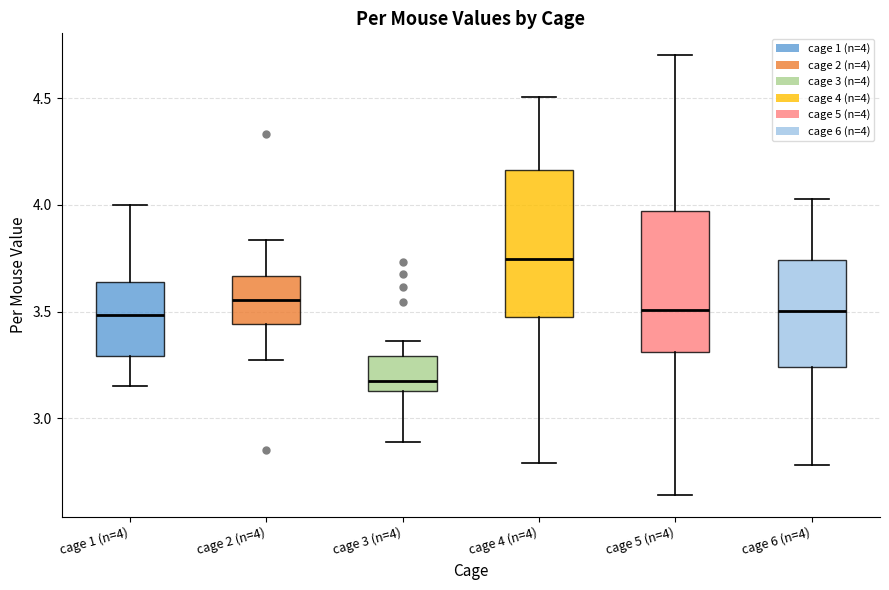

Reading left to right, transcribe this box plot: for each box, give where its median line is, the range the box spans, and where its two whiskers end, as read against the y-axis. The values are not printed on the chart, so give them approximately, as read against the axis.

cage 1 (n=4): median 3.50, box 3.30 to 3.65, whiskers 3.15 to 4.00
cage 2 (n=4): median 3.55, box 3.45 to 3.65, whiskers 3.30 to 3.85
cage 3 (n=4): median 3.20, box 3.15 to 3.30, whiskers 2.90 to 3.35
cage 4 (n=4): median 3.75, box 3.45 to 4.15, whiskers 2.80 to 4.50
cage 5 (n=4): median 3.50, box 3.30 to 3.95, whiskers 2.65 to 4.70
cage 6 (n=4): median 3.50, box 3.25 to 3.75, whiskers 2.80 to 4.05